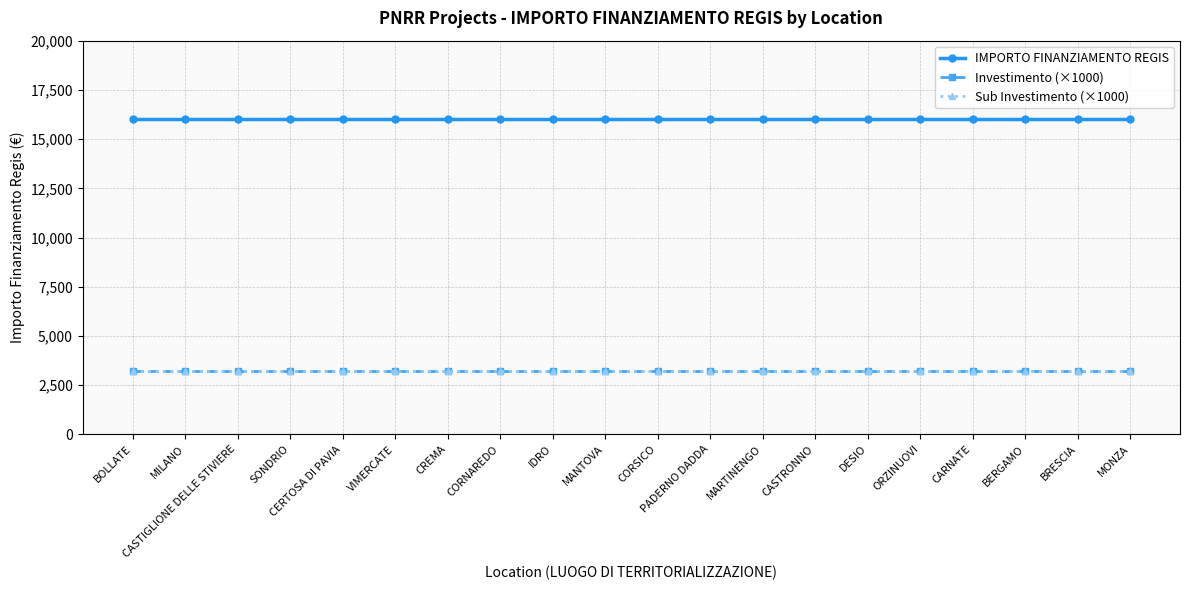

Does the chart display data point markers on the line(s)?

Yes